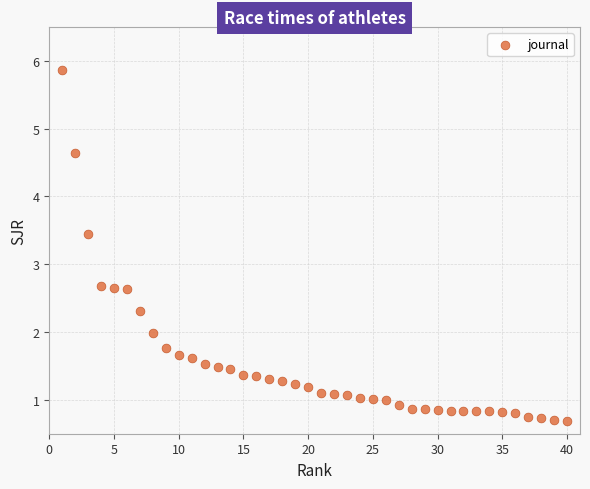

What is the range of X values (max minus min)?

39.0